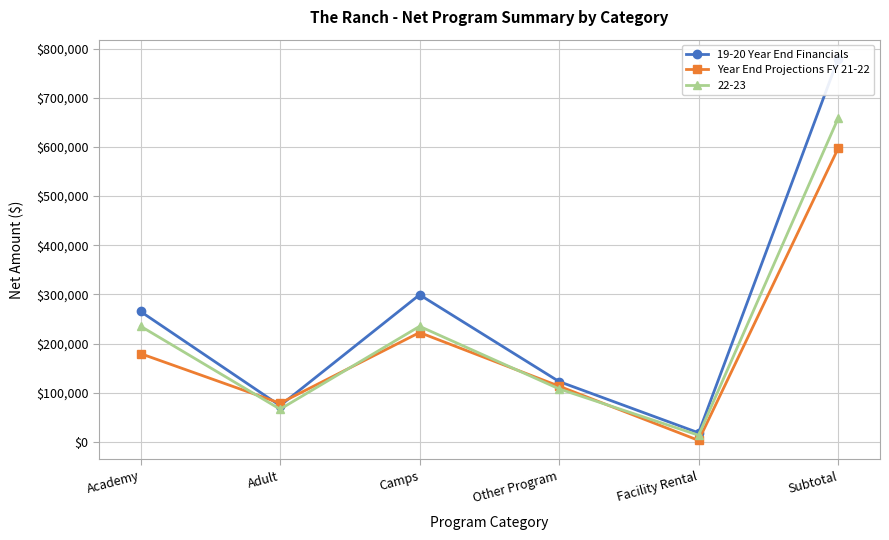

Rank the series by their average value, from highest to lowest.

19-20 Year End Financials, Year End Projections FY 21-22